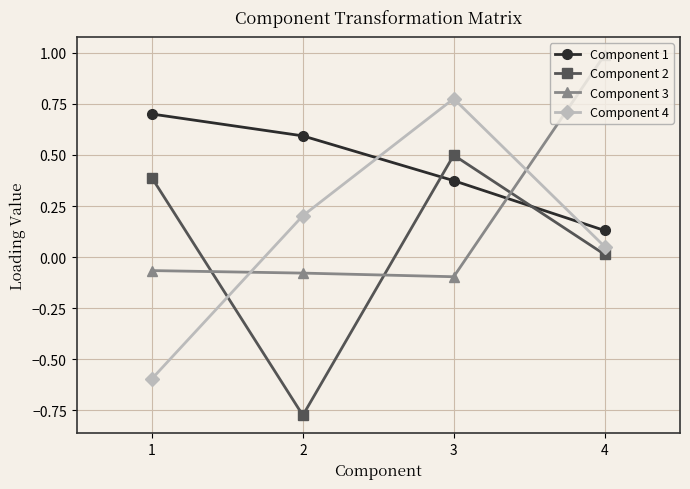

What is the maximum value shown in the chart?

1.0